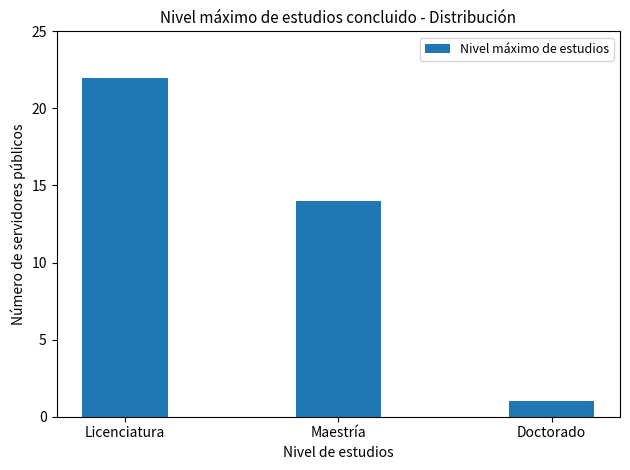

What is the maximum value shown in the chart?

22